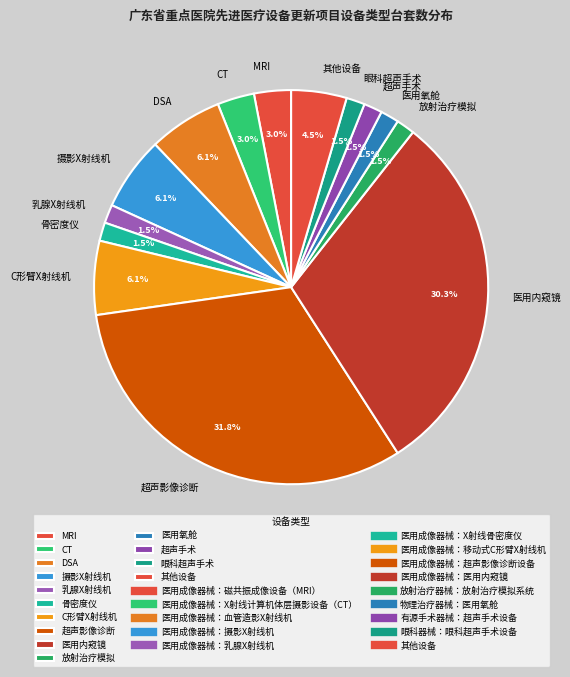

Which slice is the largest?

超声影像诊断